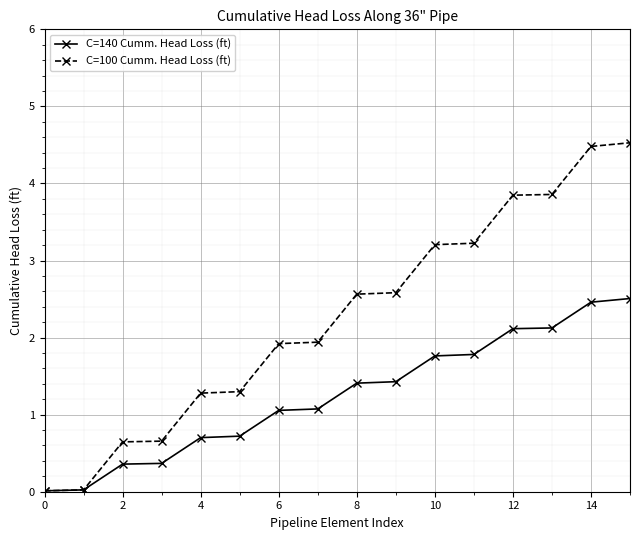

How many data points in C=100 Cumm. Head Loss (ft) are above 2?

8